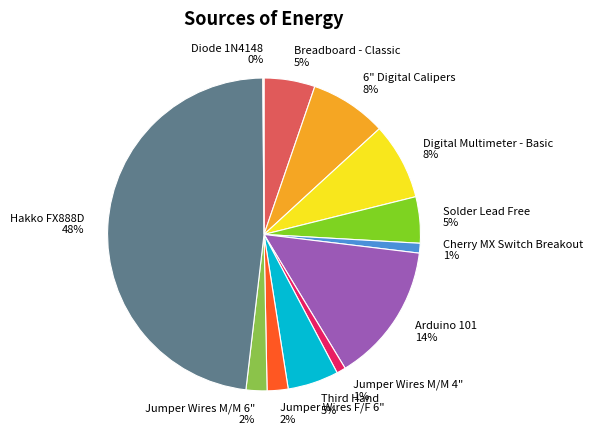

Is it true that Arduino 101 is 14% of the pie?

True